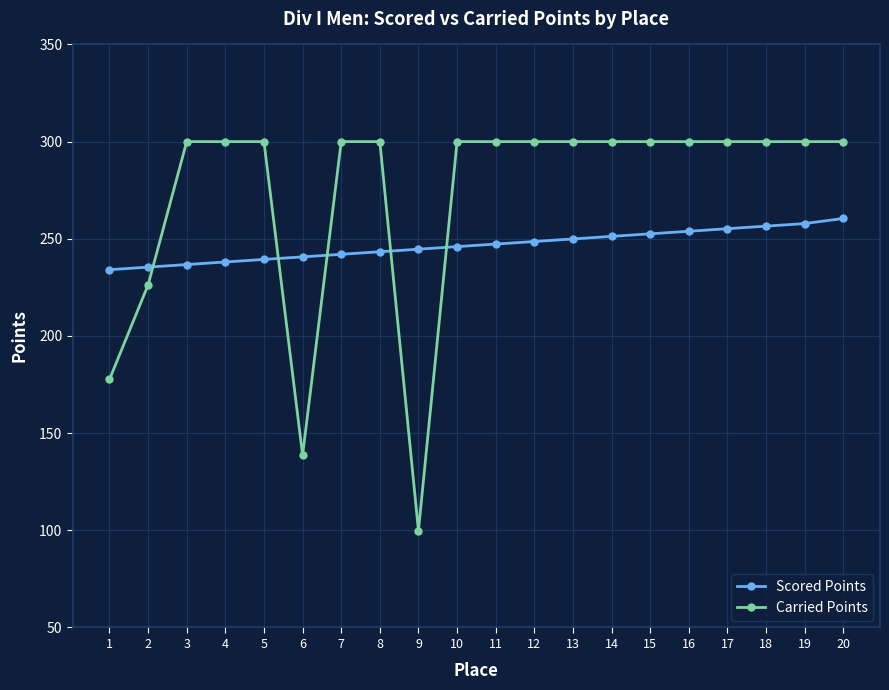

Which series has the largest total across all categories?

Carried Points